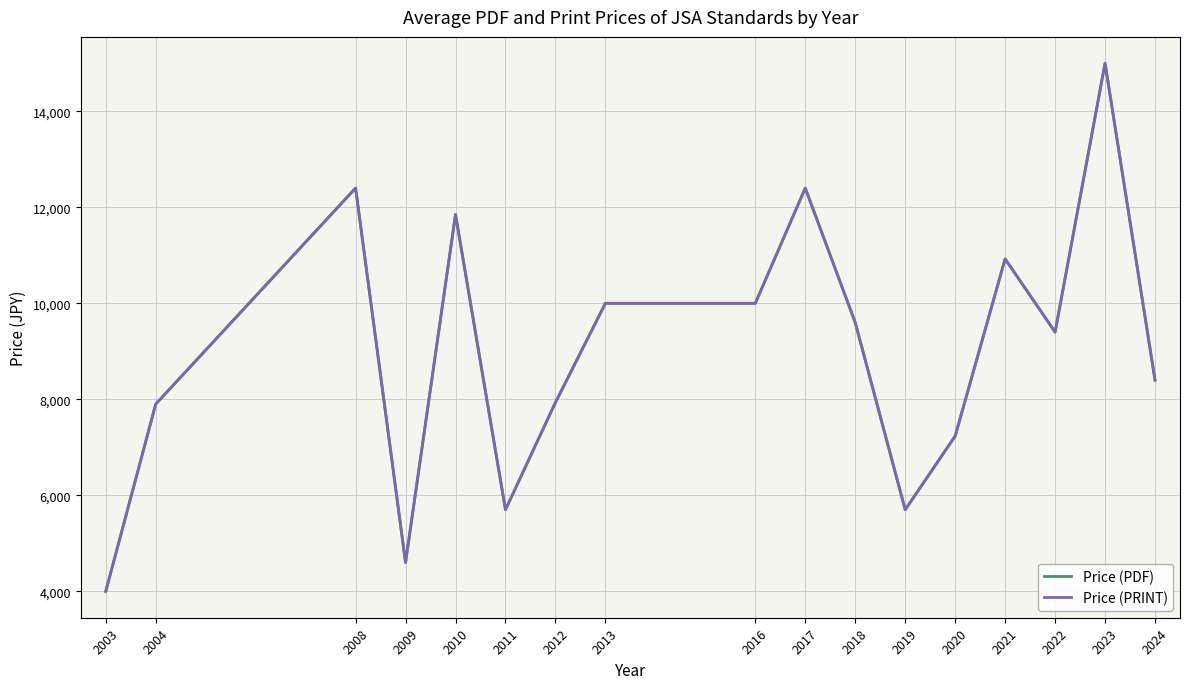

What is the smallest value displayed?

4000.0